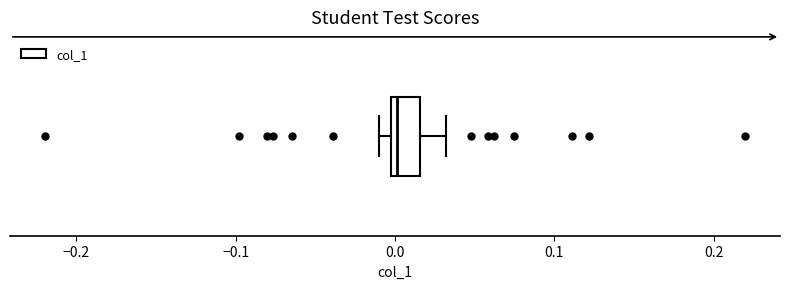

Transcribe this box plot: give where the median line is, the range the box spans, and where the two whiskers end, as read against the x-axis. The values are not printed on the chart, so give them approximately, as read against the axis.

median 0.00 (just right of the box's left edge), box 0.00 to 0.02, whiskers -0.01 to 0.03